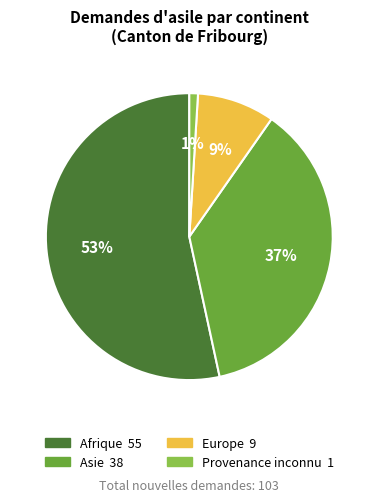

Is there a majority slice in this chart?

Yes